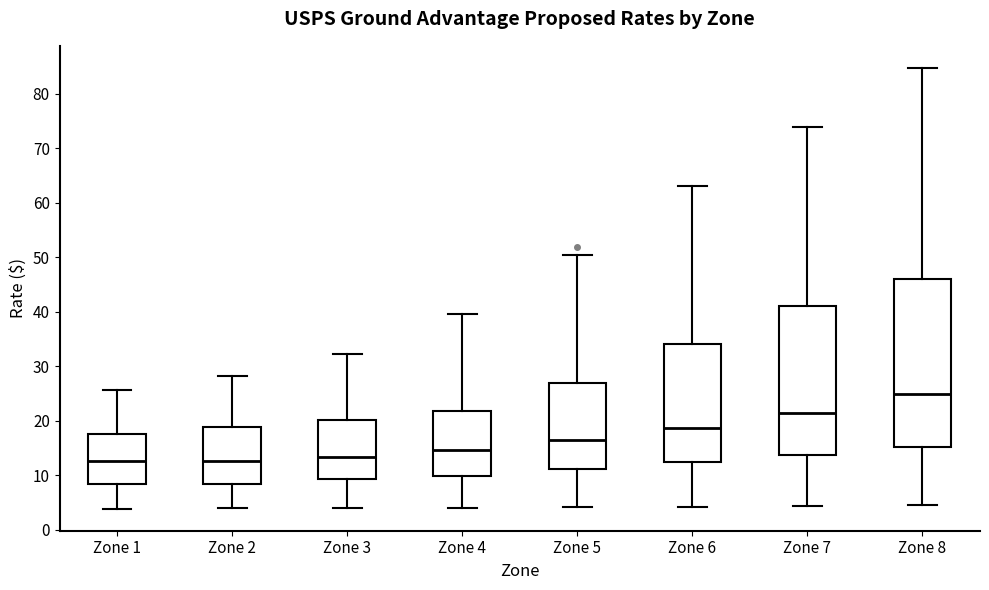

Reading left to right, transcribe this box plot: for each box, give where its median line is, the range the box spans, and where its two whiskers end, as read against the y-axis. The values are not printed on the chart, so give them approximately, as read against the axis.

Zone 1: median 13, box 8 to 18, whiskers 4 to 26
Zone 2: median 13, box 8 to 19, whiskers 4 to 28
Zone 3: median 13, box 9 to 20, whiskers 4 to 32
Zone 4: median 15, box 10 to 22, whiskers 4 to 40
Zone 5: median 17, box 11 to 27, whiskers 4 to 50
Zone 6: median 19, box 13 to 34, whiskers 4 to 63
Zone 7: median 21, box 14 to 41, whiskers 4 to 74
Zone 8: median 25, box 15 to 46, whiskers 5 to 85